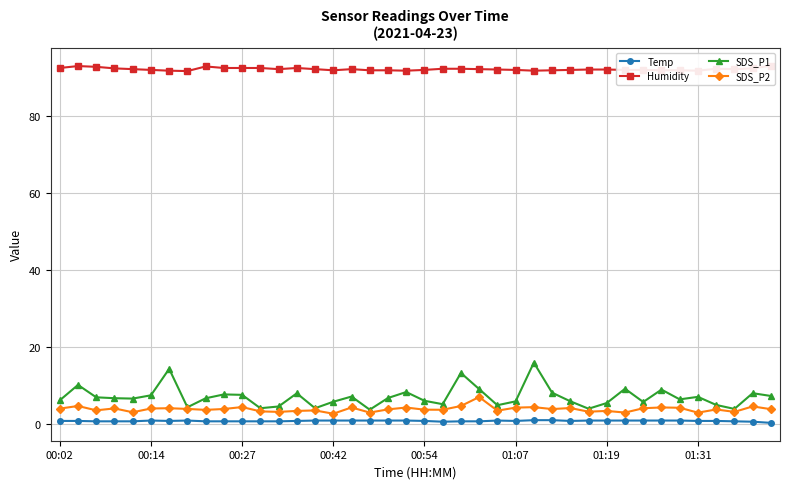

True or false: SDS_P2 and Humidity cross at least once.

False